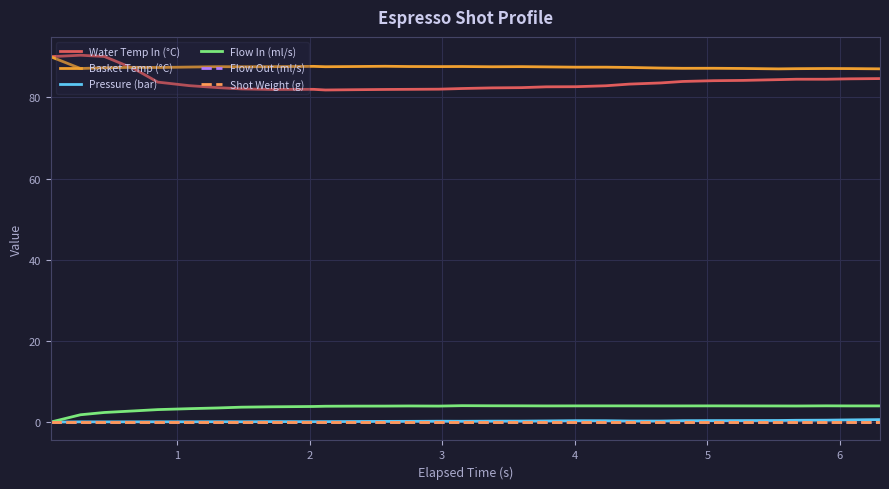

Is this an area chart (filled region under the line)?

No